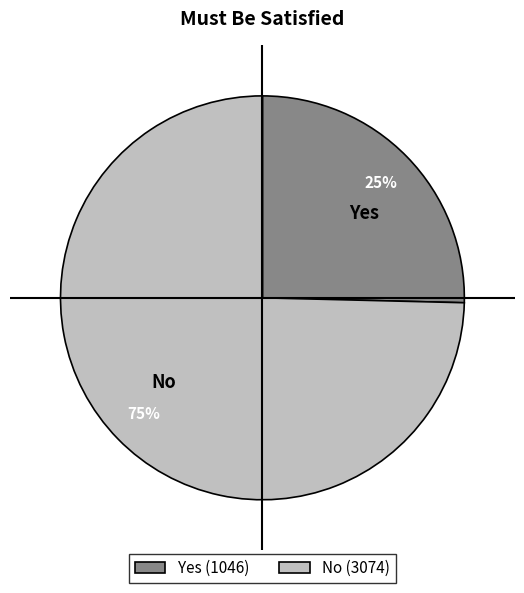

Does Yes account for over 50% of the chart?

No